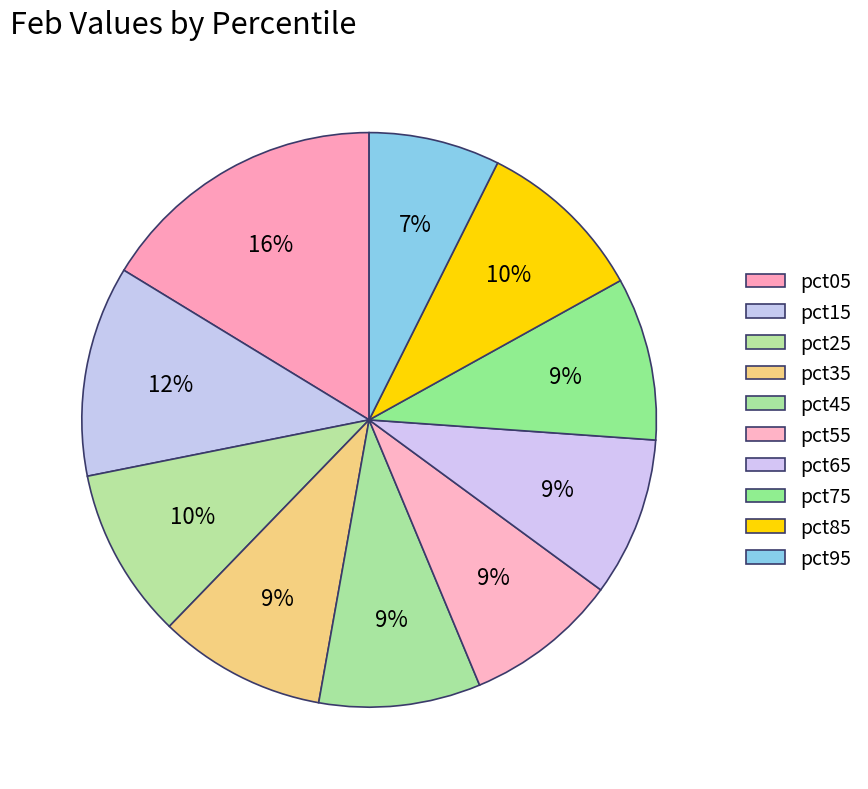

How many slices are in this pie chart?

10